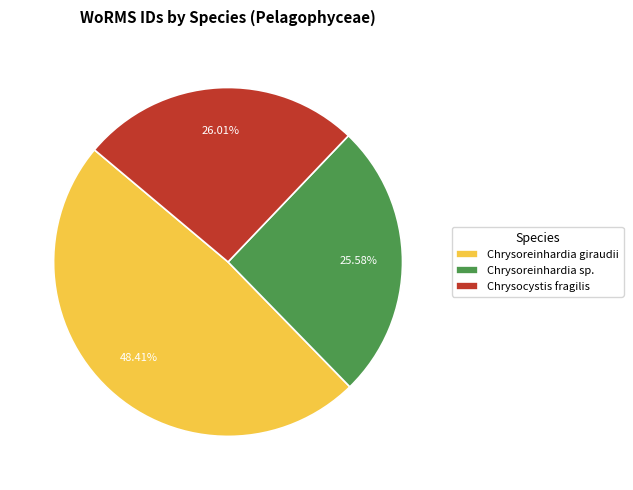

What is the largest slice in the pie chart?

Chrysoreinhardia giraudii